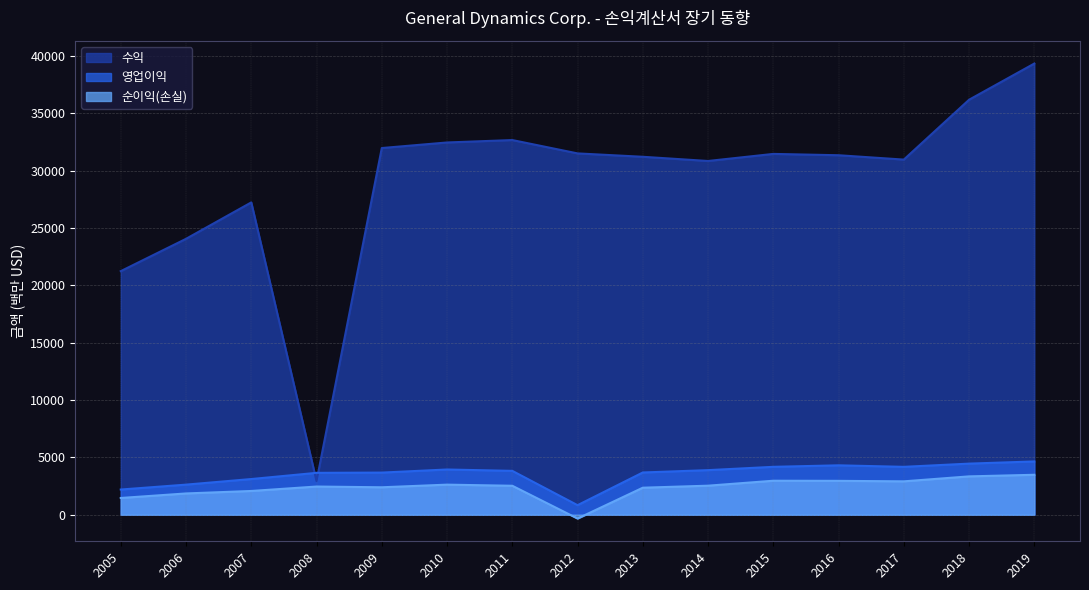

What is the value of the 수익 point at the 3rd from the left?

27240